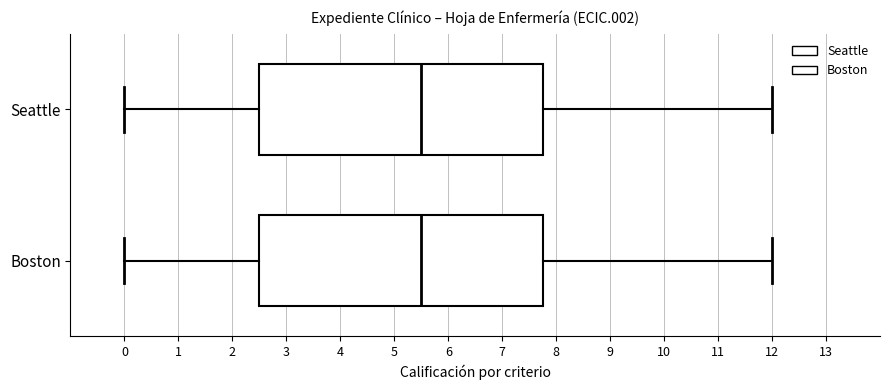

Reading bottom to top, read every box against the x-axis: the position of its median line, the range the box covers, and the ends of its whiskers. The values are not printed on the chart, so give them approximately, as read against the axis.

Boston: median 5.5, box 2.5 to 7.8, whiskers 0.0 to 12.0
Seattle: median 5.5, box 2.5 to 7.8, whiskers 0.0 to 12.0